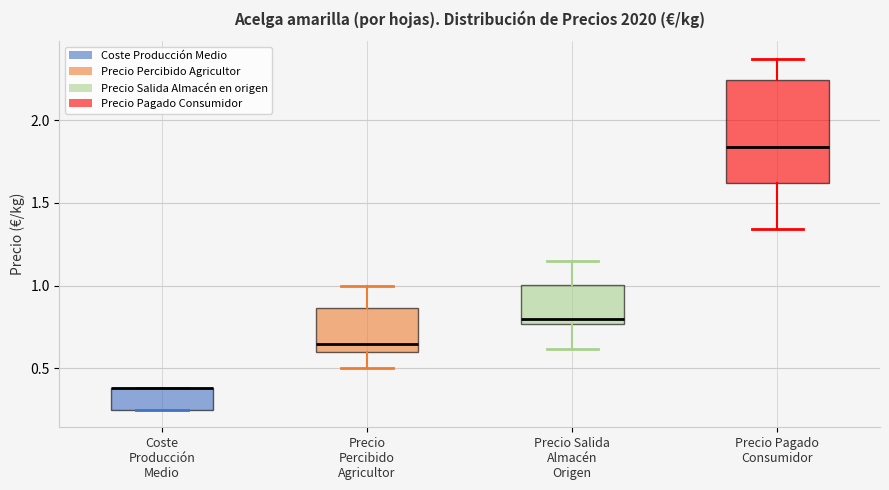

Reading left to right, read every box against the y-axis: the position of its median line, the range the box covers, and the ends of its whiskers. The values are not printed on the chart, so give them approximately, as read against the axis.

Coste Producción Medio: median 0.40 (drawn on the box's upper edge), box 0.25 to 0.40, whiskers 0.25 to 0.40
Precio Percibido Agricultor: median 0.65, box 0.60 to 0.85, whiskers 0.50 to 1.00
Precio Salida Almacén Origen: median 0.80, box 0.75 to 1.00, whiskers 0.60 to 1.15
Precio Pagado Consumidor: median 1.85, box 1.60 to 2.25, whiskers 1.35 to 2.35